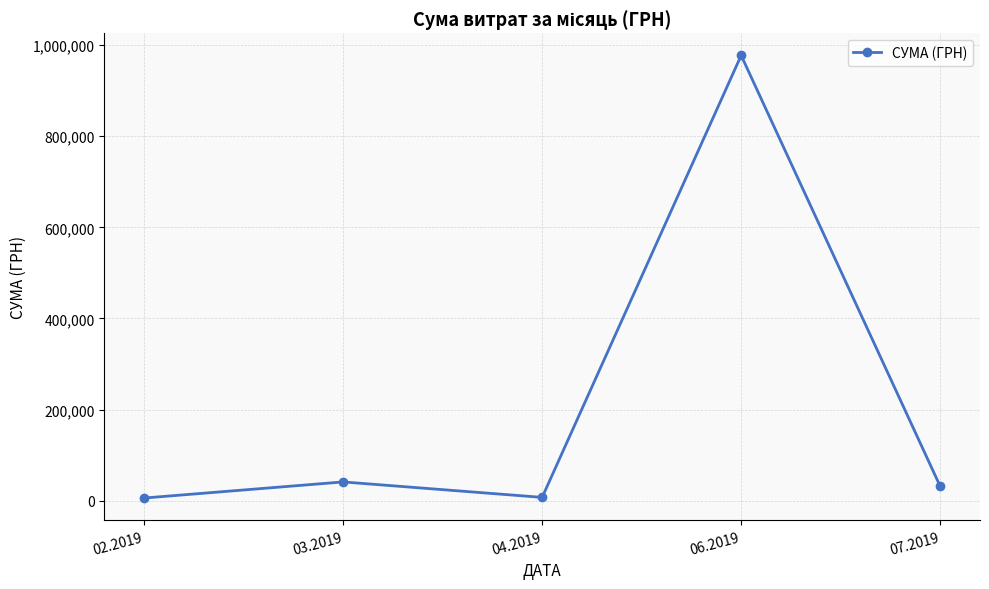

Where is the first local minimum?

04.2019